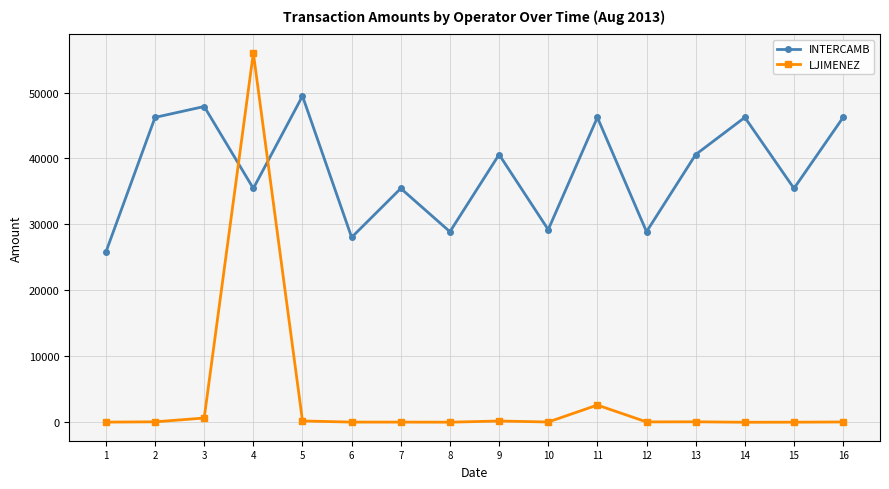

What are all the series names shown in the legend?

INTERCAMB, LJIMENEZ